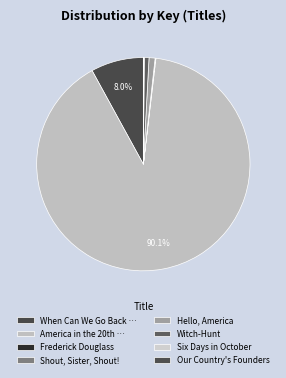

Count the number of slices in the pie.

8